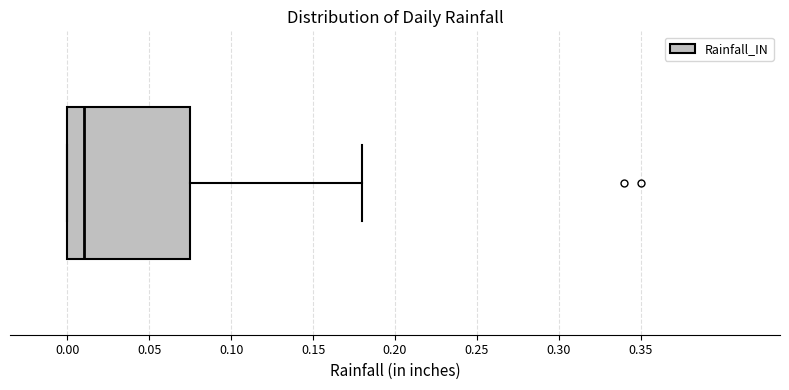

Where is the right edge of the box on the x-axis? The values are not printed on the chart, so give them approximately, as read against the axis.

0.075